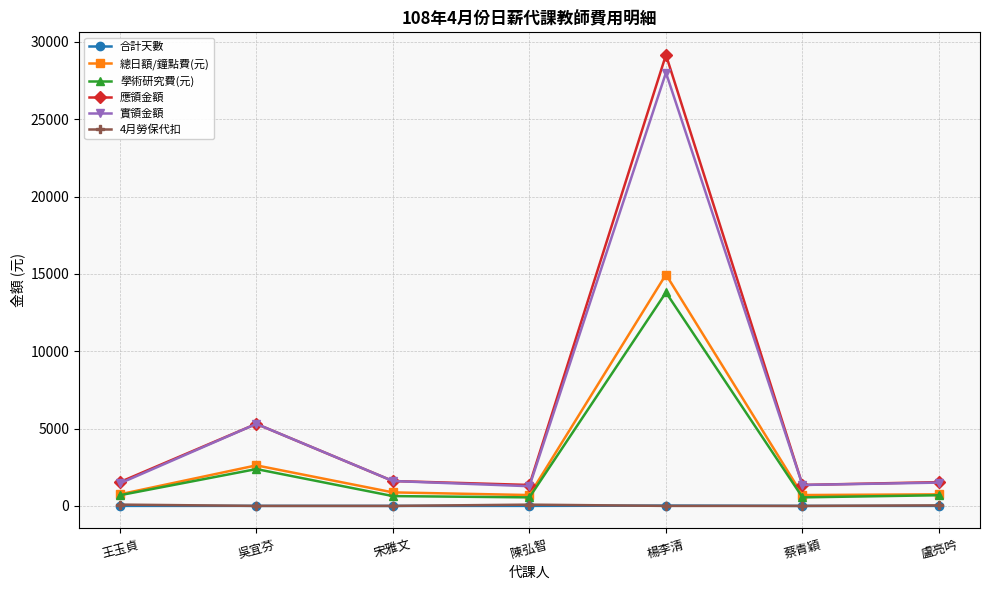

At which category does 實領金額 reach its first local peak?

吳宜芬